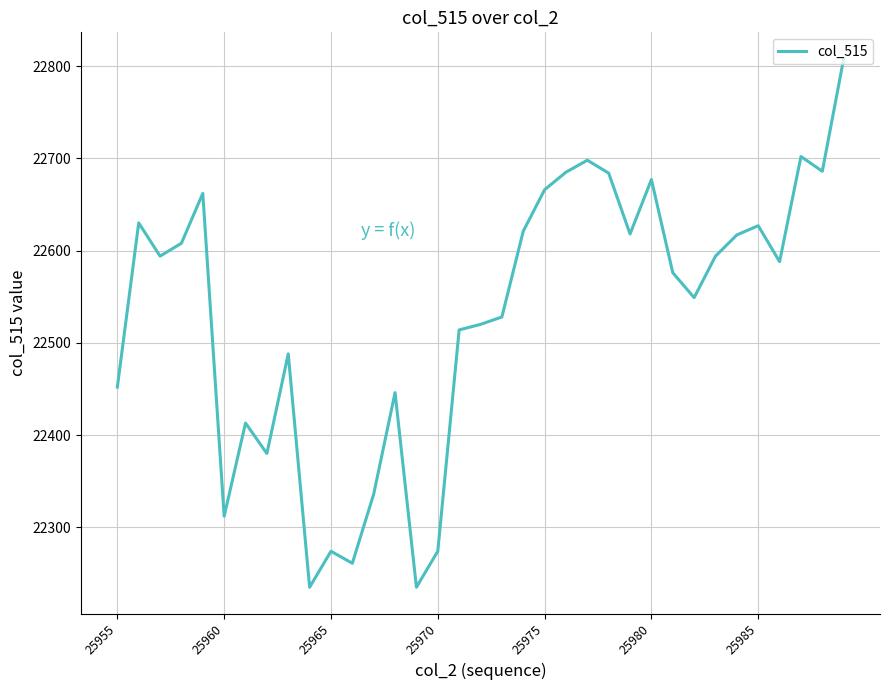

What is the difference between the maximum and minimum values?

573